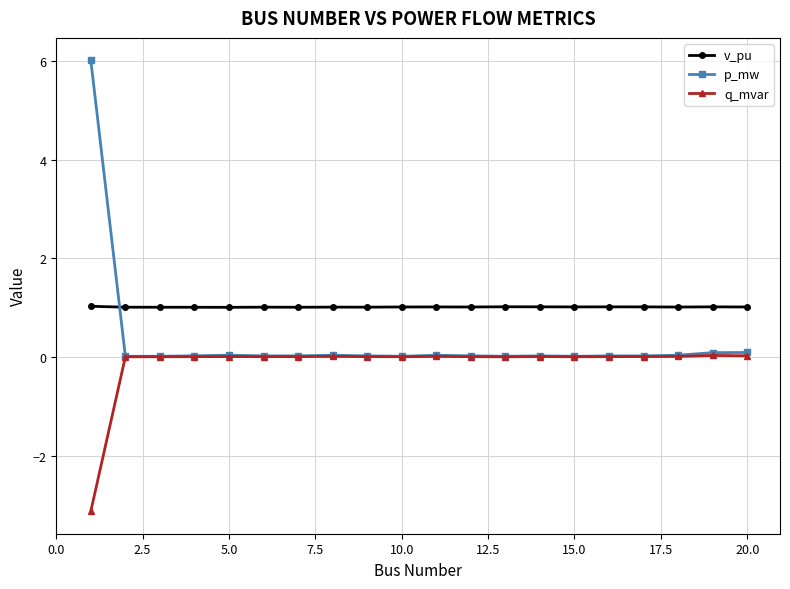

List the series in order of their peak value, highest first.

p_mw, v_pu, q_mvar